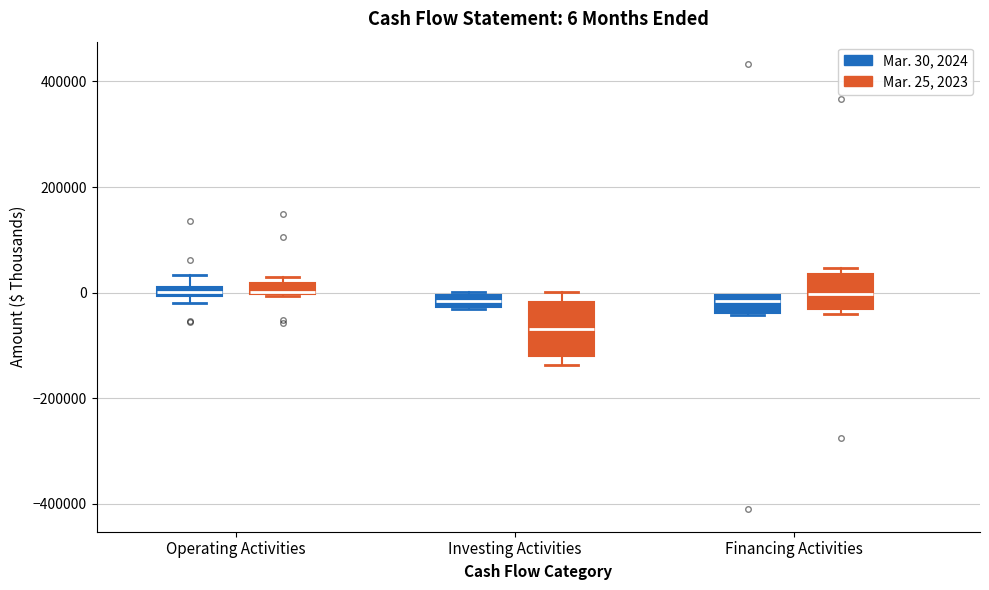

Which box is the tallest, from its lower edge to its upper edge?

Investing Activities (Mar. 25, 2023)